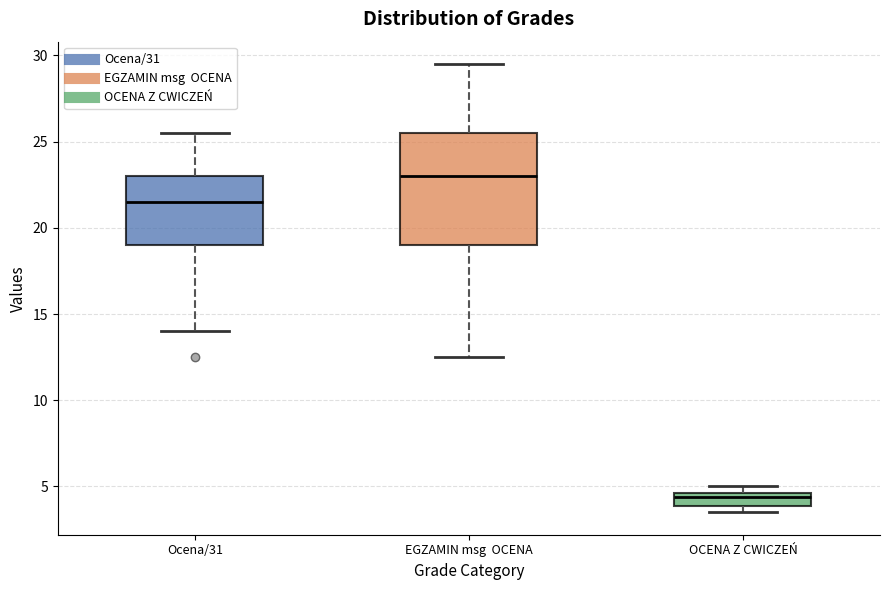

Reading left to right, read every box against the y-axis: the position of its median line, the range the box covers, and the ends of its whiskers. The values are not printed on the chart, so give them approximately, as read against the axis.

Ocena/31: median 21.5, box 19.0 to 23.0, whiskers 14.0 to 25.5
EGZAMIN msg OCENA: median 23.0, box 19.0 to 25.5, whiskers 12.5 to 29.5
OCENA Z CWICZEŃ: median 4.5 (just below the box's upper edge), box 4.0 to 4.5, whiskers 3.5 to 5.0